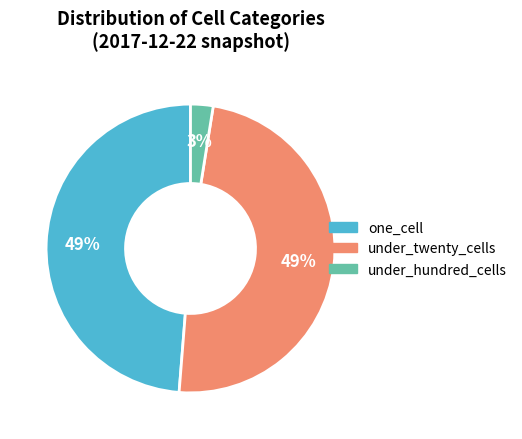

Is there a majority slice in this chart?

No